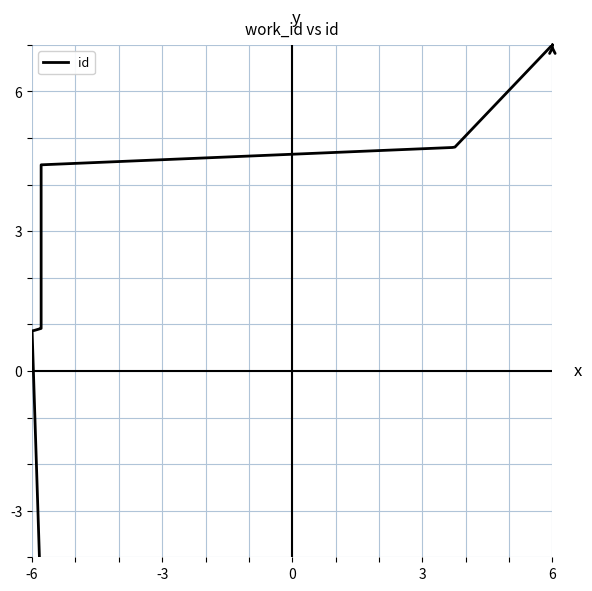

What is the value of the 3rd point from the left?

0.9